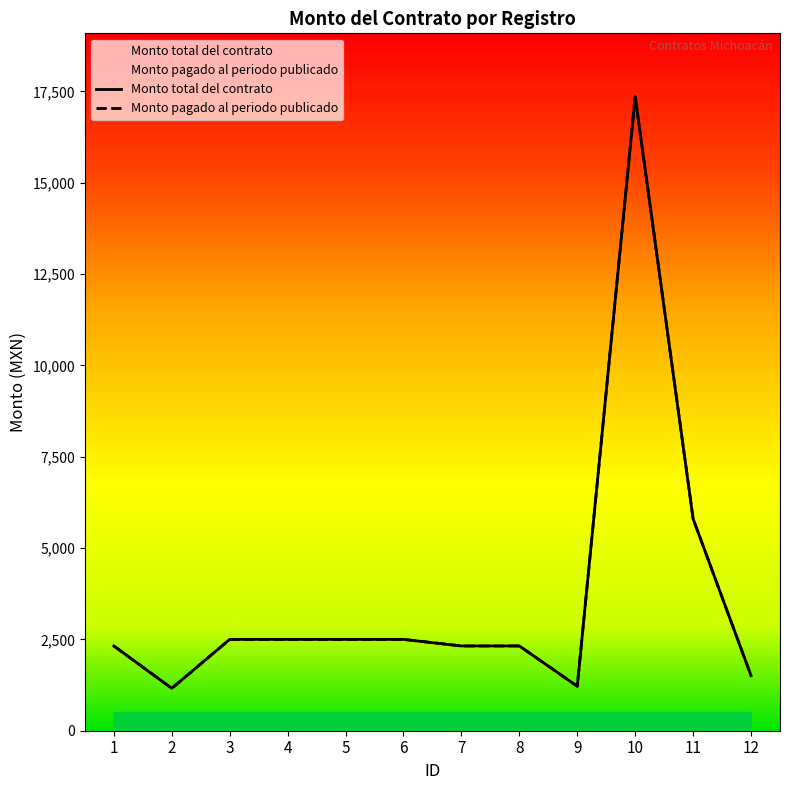

Between 6 and 9, which series saw the biggest shift?

Monto total del contrato